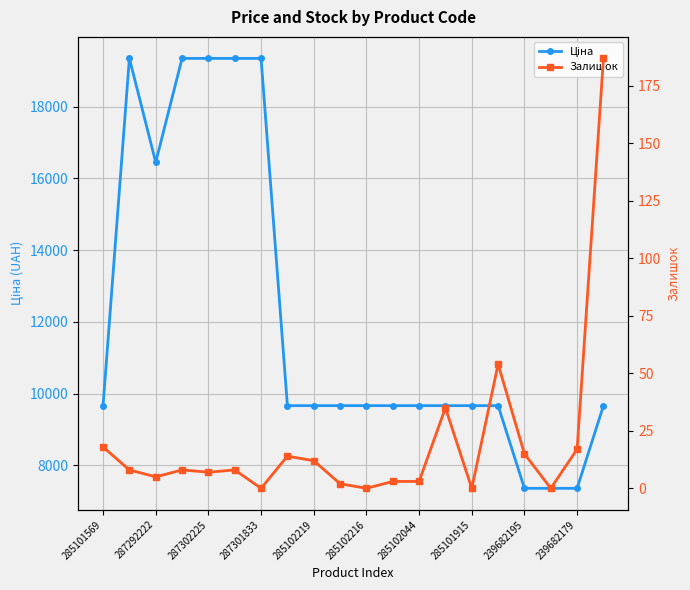

What is the greatest value displayed?

19343.1